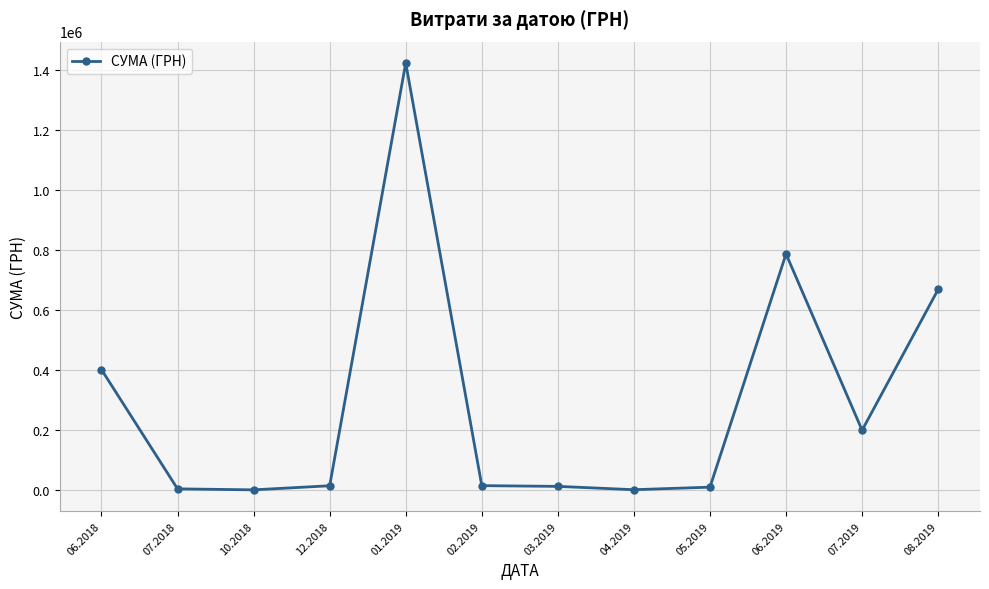

What is the greatest value displayed?

1422336.7